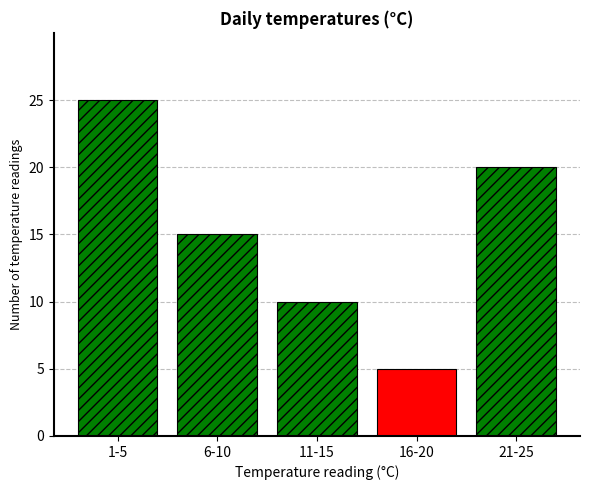

Reading left to right, transcribe all the data shown in this chart.

25	15	10	5	20